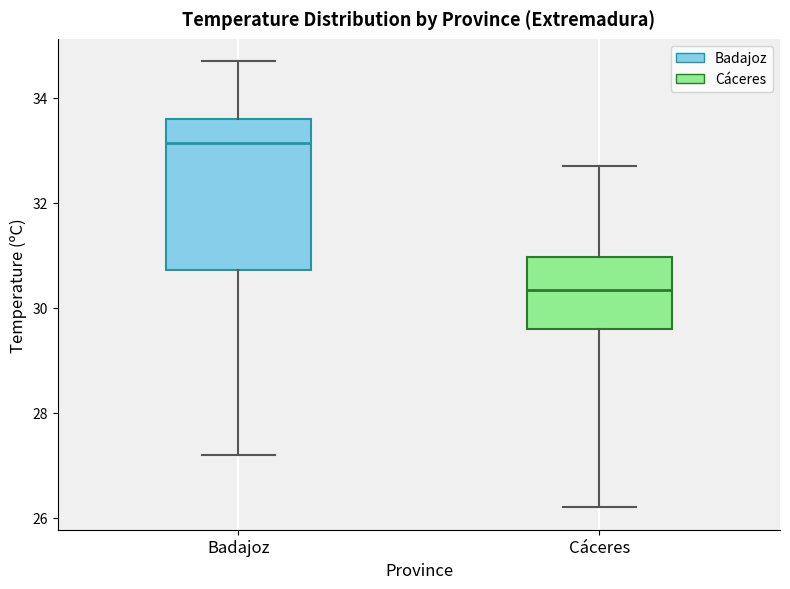

Which box is the tallest, from its lower edge to its upper edge?

Badajoz